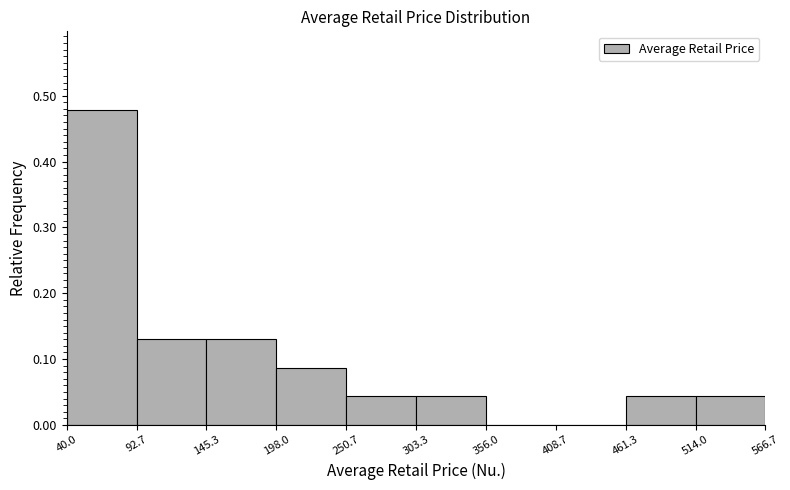

Over which range of the x-axis is the bar tallest?

40.0 to 92.7